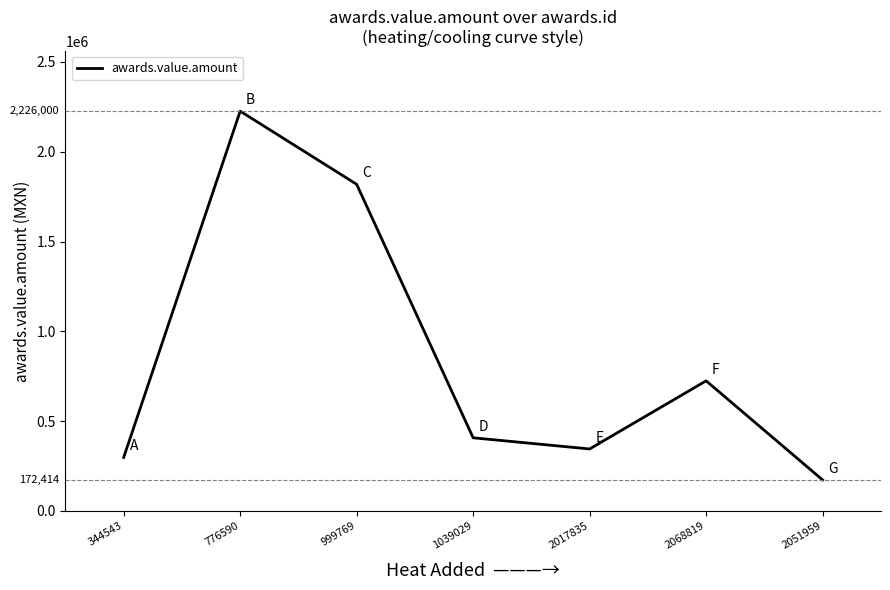

At which label is the value closest to 1199206?

2068819